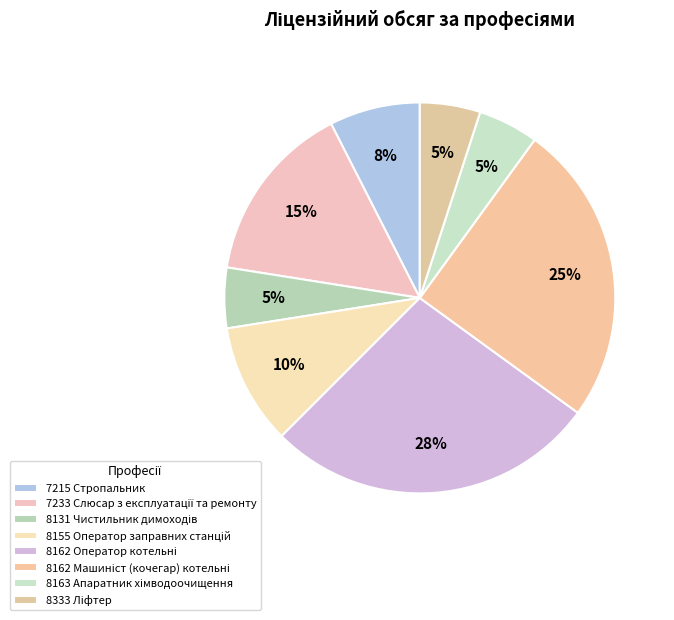

To the nearest percent, what is the difference between the 8162 Оператор котельні and 8162 Машиніст (кочегар) котельні slice percentages?

2%